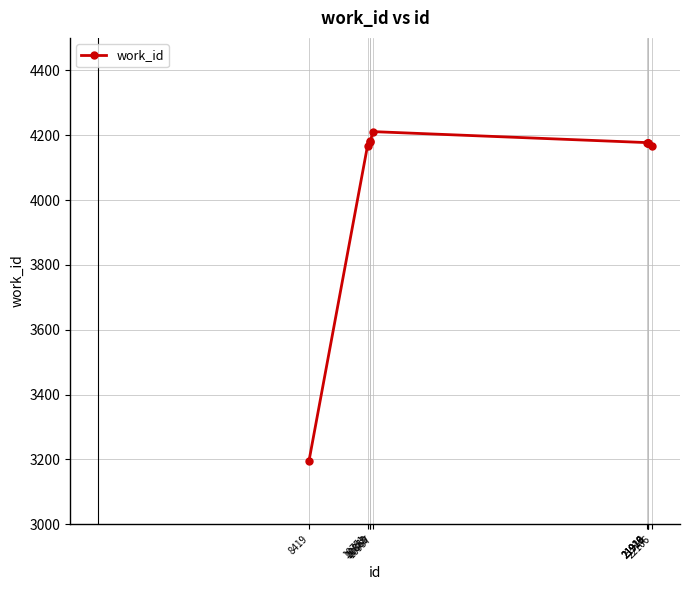

What is the difference between the values at 8419 and 21919?

981